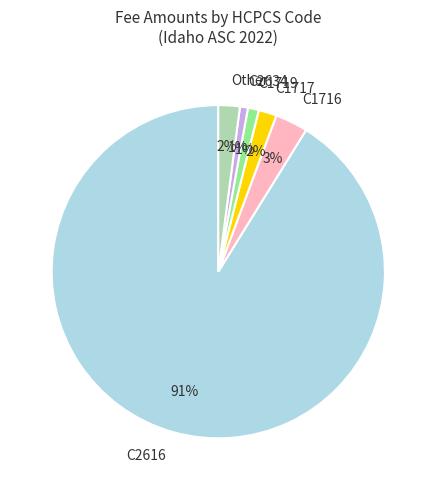

Which has a higher value, C1717 or C1716?

C1716